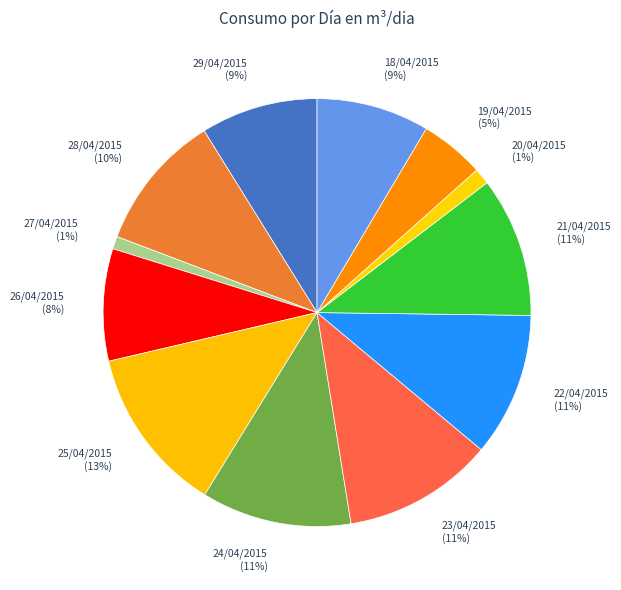

To the nearest percent, what is the difference between the 26/04/2015 and 20/04/2015 slice percentages?

7%